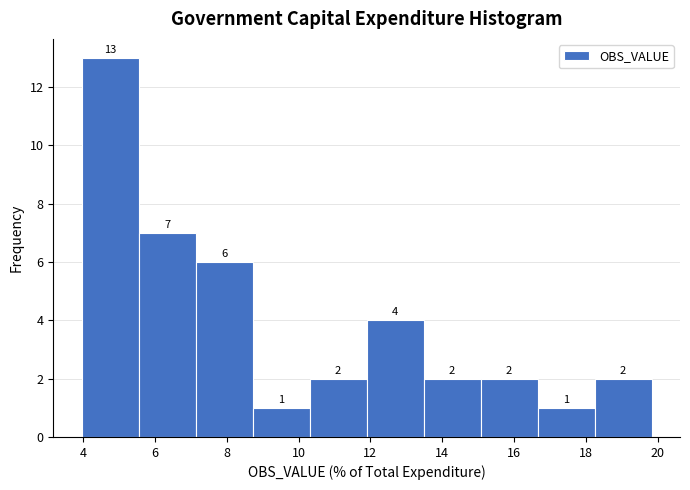

Reading left to right, list every bar in this chart as the range it spans on the x-axis followed by its height. The bar edges are not printed on the chart, so give them approximately, as read against the axis.

4.0 to 5.6: 13
5.6 to 7.2: 7
7.2 to 8.8: 6
8.8 to 10.4: 1
10.4 to 11.8: 2
11.8 to 13.4: 4
13.4 to 15.0: 2
15.0 to 16.6: 2
16.6 to 18.2: 1
18.2 to 19.8: 2